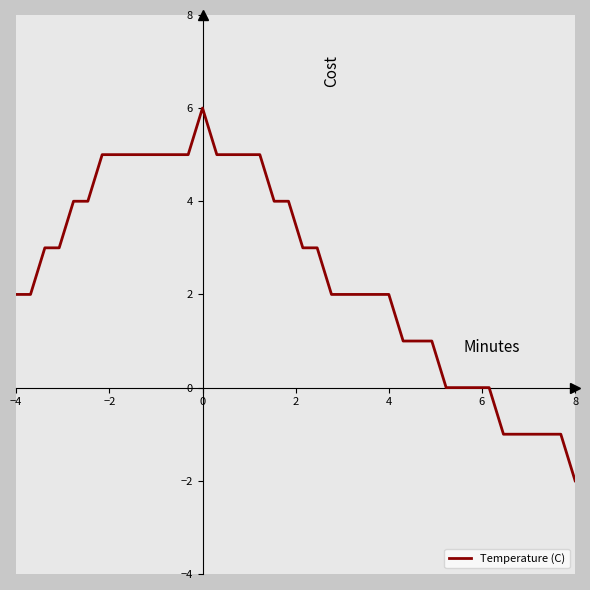

What is the difference between the maximum and minimum values?

8.0